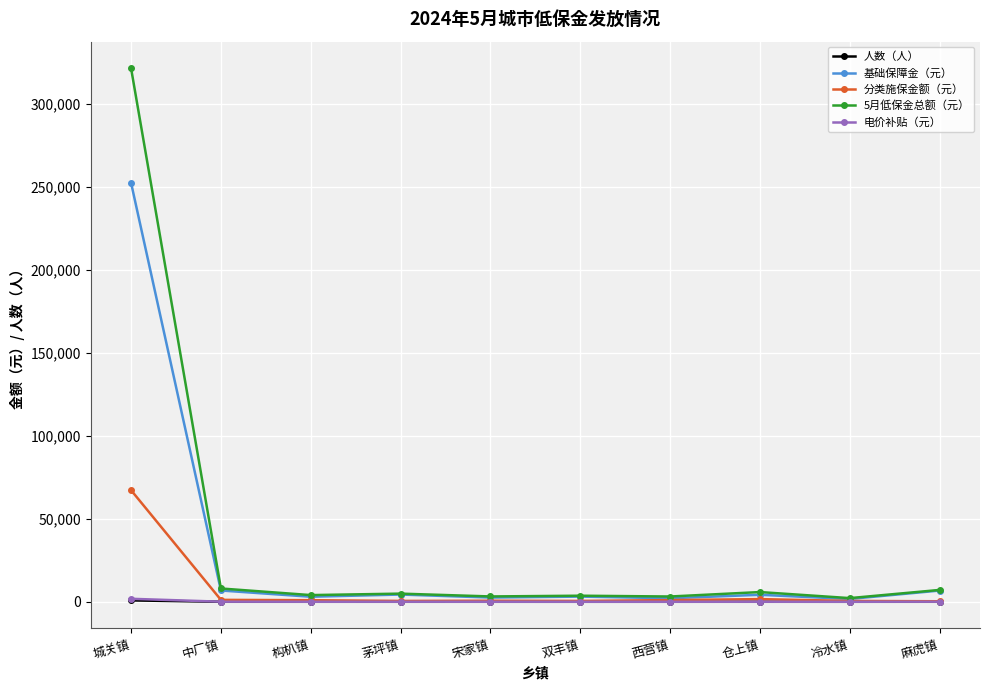

At how many categories does at least one series exceed 172085?

1